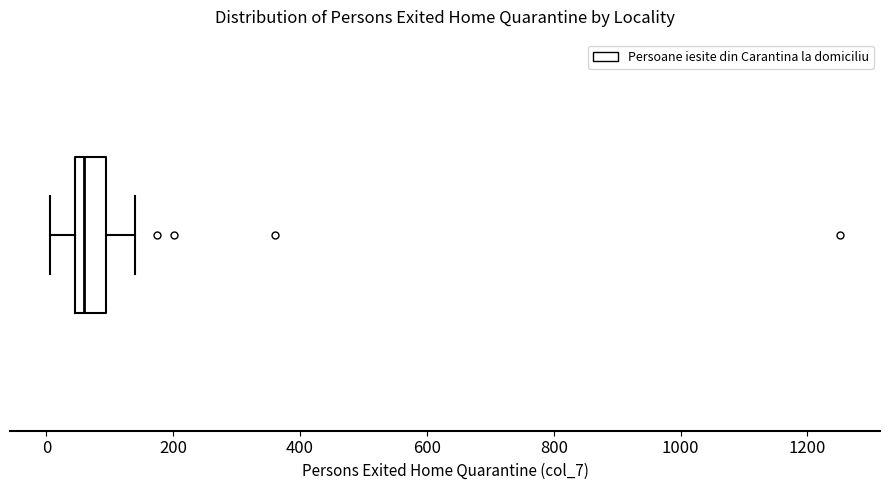

Transcribe this box plot: give where the median line is, the range the box spans, and where the two whiskers end, as read against the x-axis. The values are not printed on the chart, so give them approximately, as read against the axis.

median 60, box 40 to 100, whiskers 0 to 140